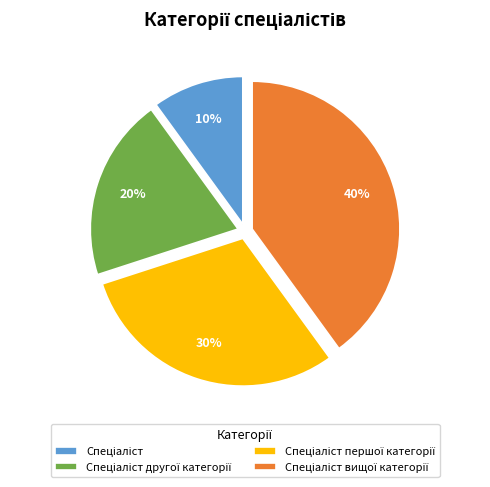

Is there a majority slice in this chart?

No